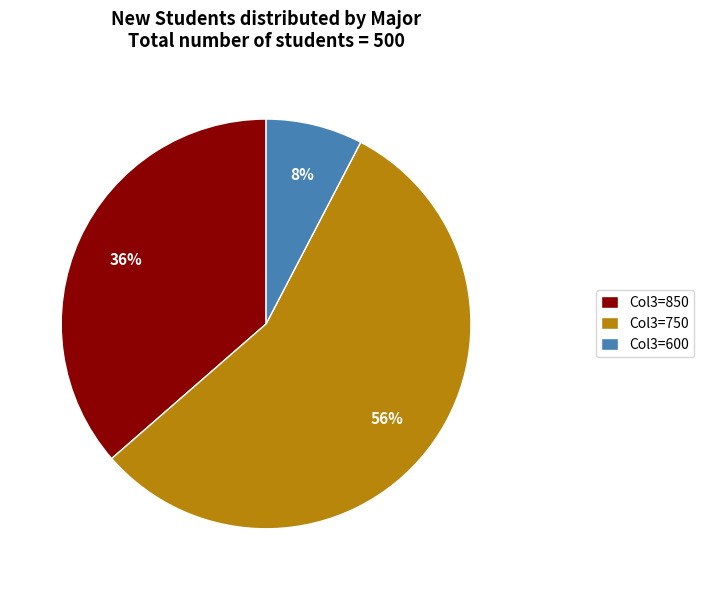

Rank the categories by value from lowest to highest.

Col3=600, Col3=850, Col3=750